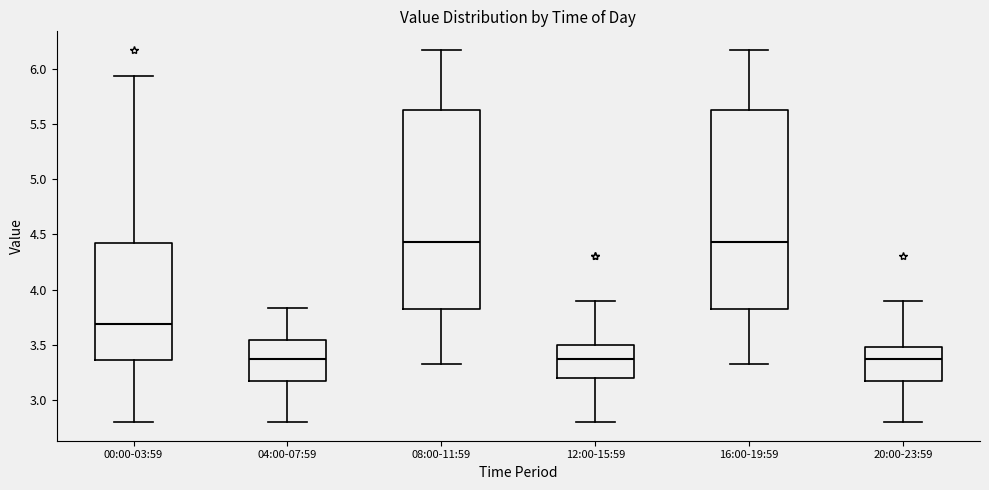

Where is the upper edge of the box for 00:00-03:59 on the y-axis? The values are not printed on the chart, so give them approximately, as read against the axis.

4.40